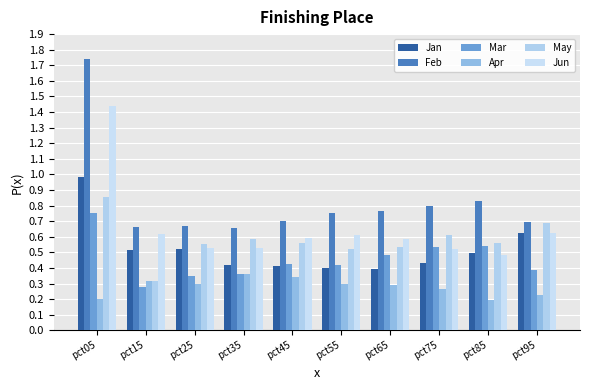

At which category is the sum across all series the highest?

pct05